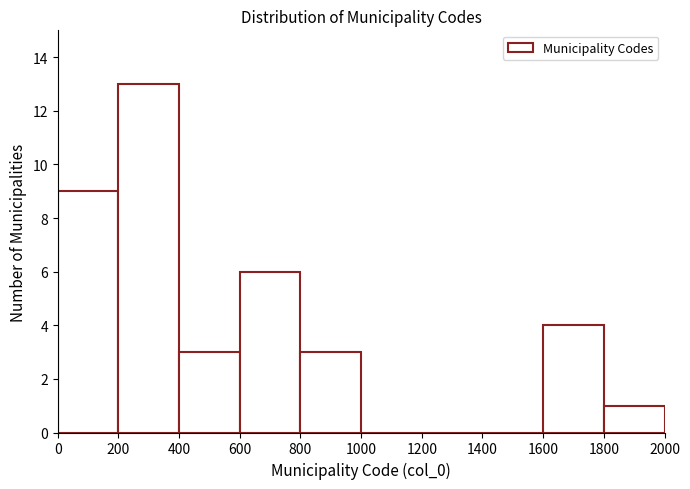

What is the height of the bar covering 1800 to 2000 on the x-axis? The values are not printed on the chart, so give them approximately, as read against the axis.

1